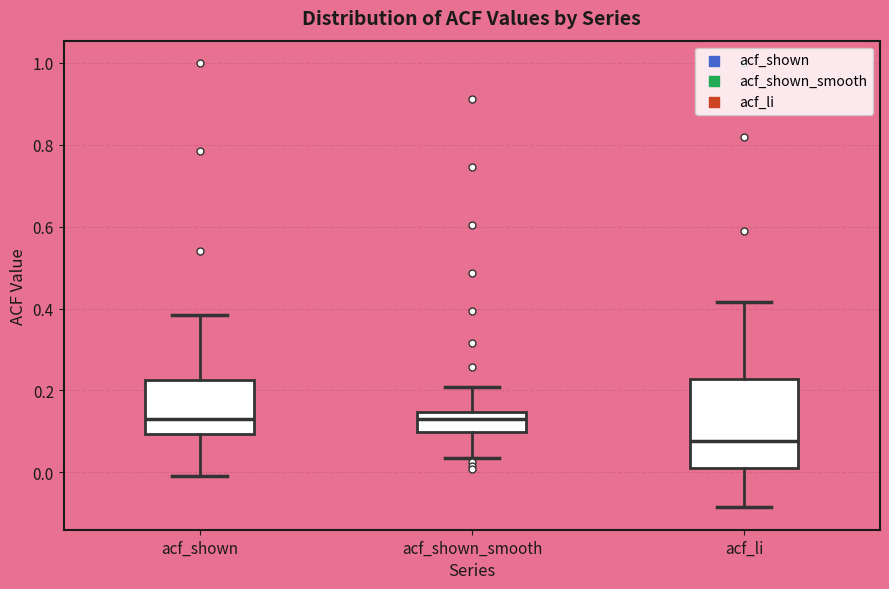

Reading left to right, read every box against the y-axis: the position of its median line, the range the box covers, and the ends of its whiskers. The values are not printed on the chart, so give them approximately, as read against the axis.

acf_shown: median 0.12, box 0.10 to 0.22, whiskers 0.00 to 0.38
acf_shown_smooth: median 0.14 (just below the box's upper edge), box 0.10 to 0.14, whiskers 0.04 to 0.20
acf_li: median 0.08, box 0.00 to 0.22, whiskers -0.08 to 0.42